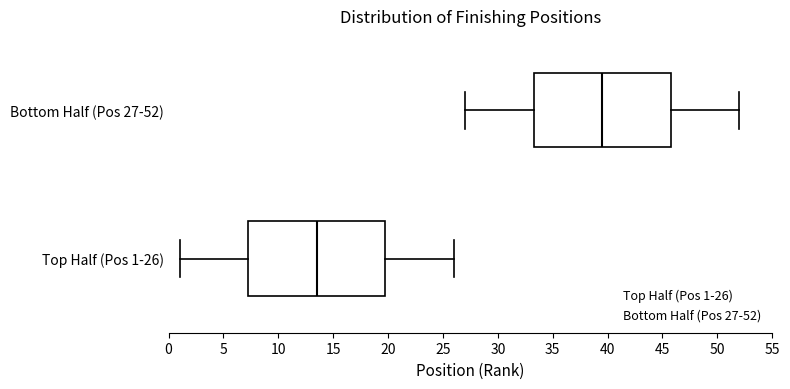

Where is the left edge of the box for Top Half (Pos 1-26) on the x-axis? The values are not printed on the chart, so give them approximately, as read against the axis.

7.5